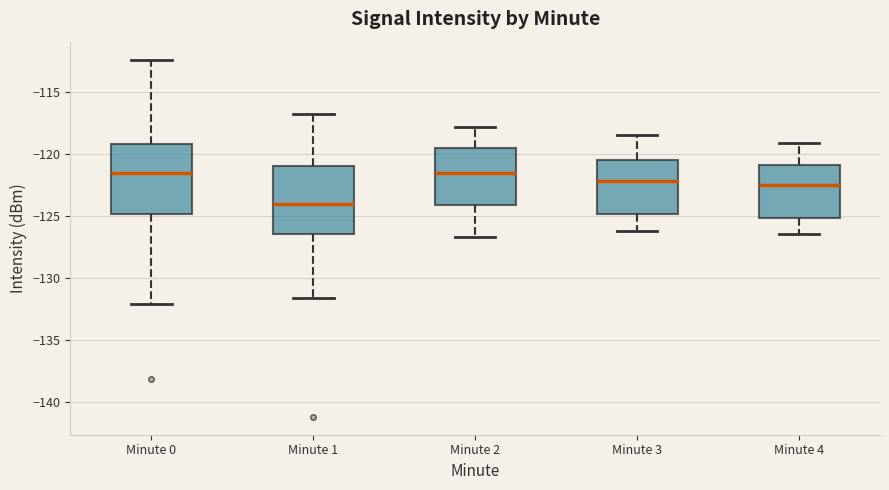

Reading left to right, transcribe this box plot: for each box, give where its median line is, the range the box spans, and where its two whiskers end, as read against the y-axis. The values are not printed on the chart, so give them approximately, as read against the axis.

Minute 0: median -121.5, box -125.0 to -119.0, whiskers -132.0 to -112.5
Minute 1: median -124.0, box -126.5 to -121.0, whiskers -131.5 to -117.0
Minute 2: median -121.5, box -124.0 to -119.5, whiskers -126.5 to -118.0
Minute 3: median -122.0, box -125.0 to -120.5, whiskers -126.0 to -118.5
Minute 4: median -122.5, box -125.0 to -121.0, whiskers -126.5 to -119.0